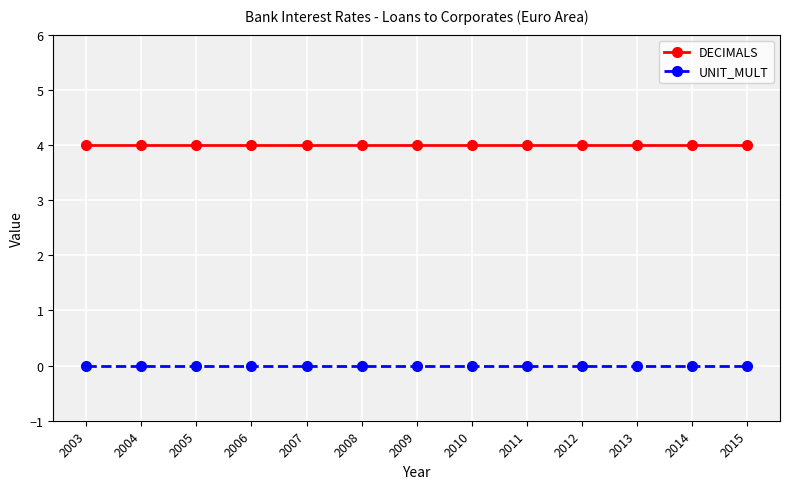

Reading right to left, extract all data points from this chart.

DECIMALS: 4	4	4	4	4	4	4	4	4	4	4	4	4
UNIT_MULT: 0	0	0	0	0	0	0	0	0	0	0	0	0